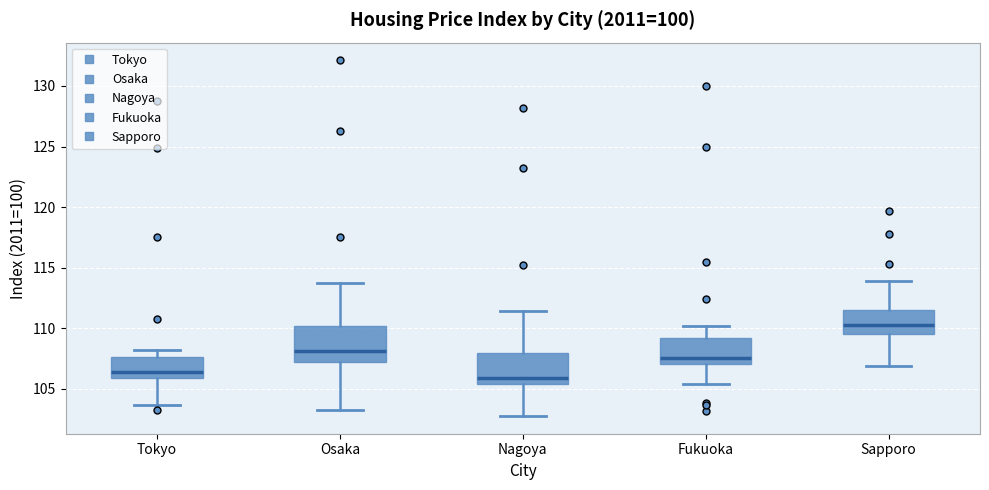

Reading left to right, read every box against the y-axis: the position of its median line, the range the box covers, and the ends of its whiskers. The values are not printed on the chart, so give them approximately, as read against the axis.

Tokyo: median 106.5, box 106.0 to 107.5, whiskers 103.5 to 108.0
Osaka: median 108.0, box 107.5 to 110.0, whiskers 103.0 to 113.5
Nagoya: median 106.0, box 105.5 to 108.0, whiskers 103.0 to 111.5
Fukuoka: median 107.5, box 107.0 to 109.0, whiskers 105.5 to 110.0
Sapporo: median 110.5, box 109.5 to 111.5, whiskers 107.0 to 114.0